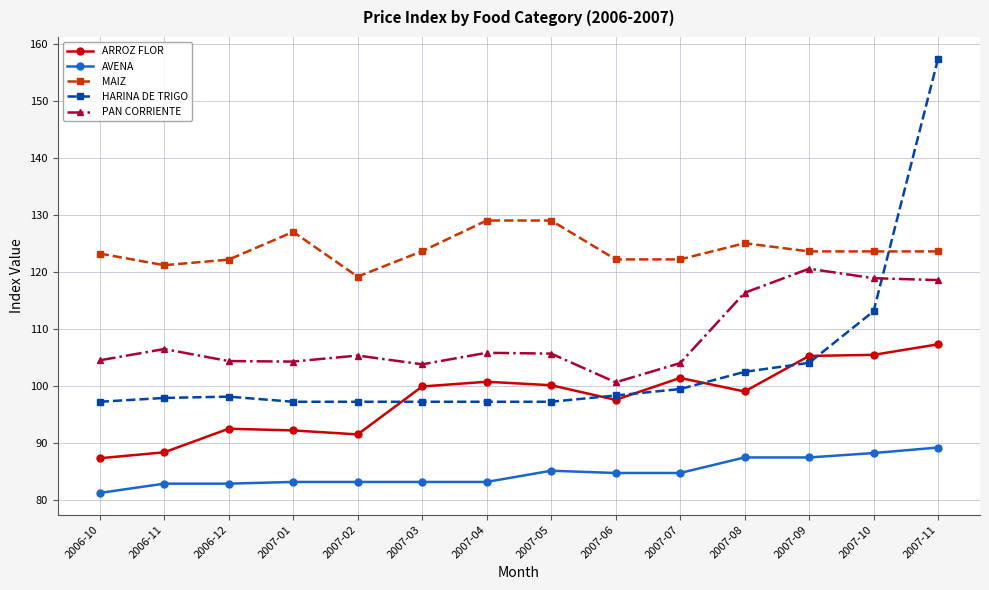

What position from the right is 2007-05?

7